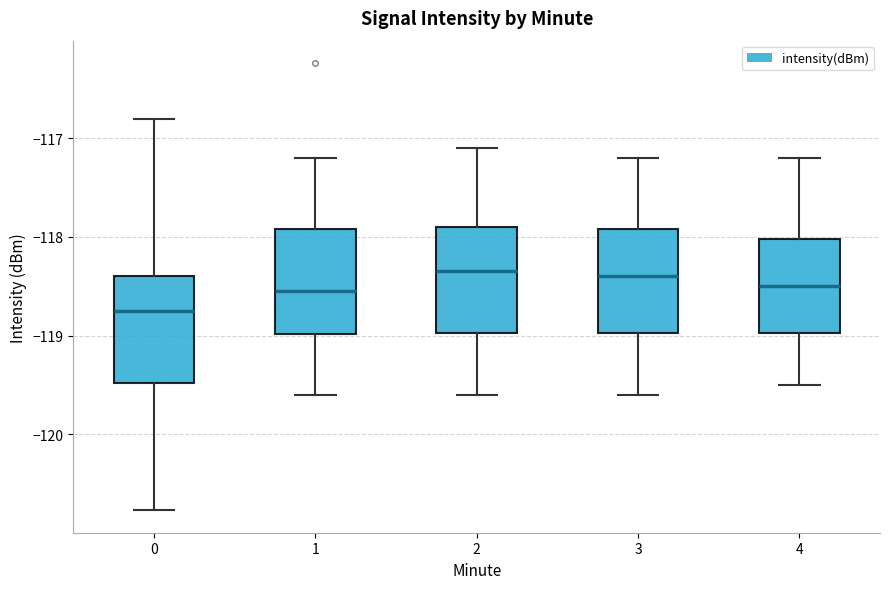

Where does the upper whisker of the box at x = 1 end on the y-axis? The values are not printed on the chart, so give them approximately, as read against the axis.

-117.2